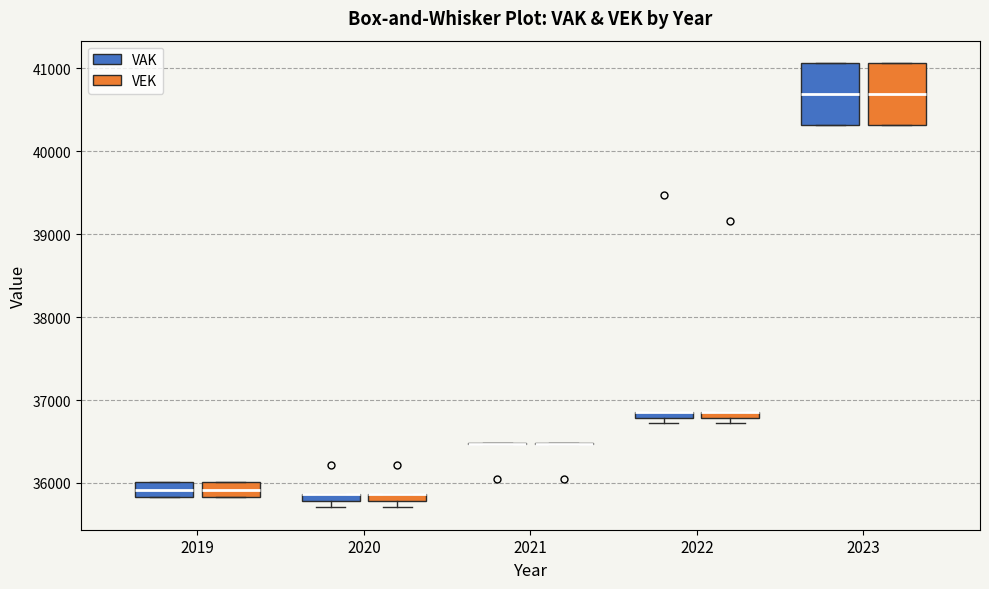

Where is the lower edge of the box for 2019 (VEK) on the y-axis? The values are not printed on the chart, so give them approximately, as read against the axis.

35800